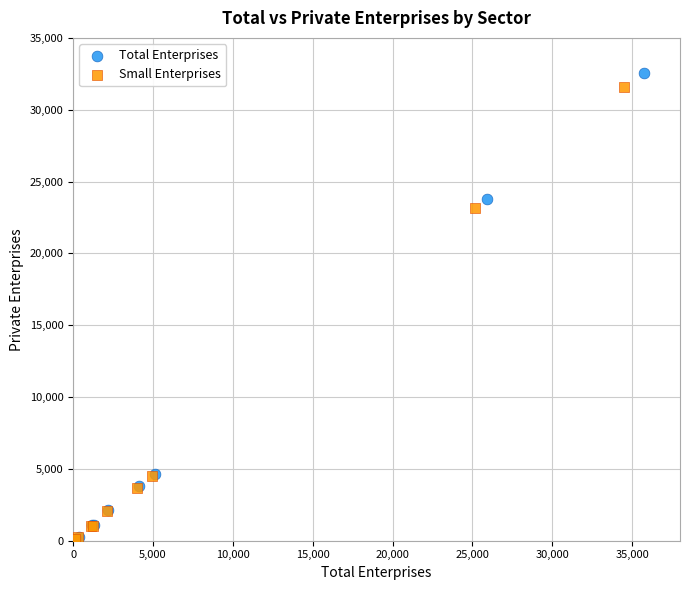

Which series has the largest Y range (max minus min)?

Total Enterprises